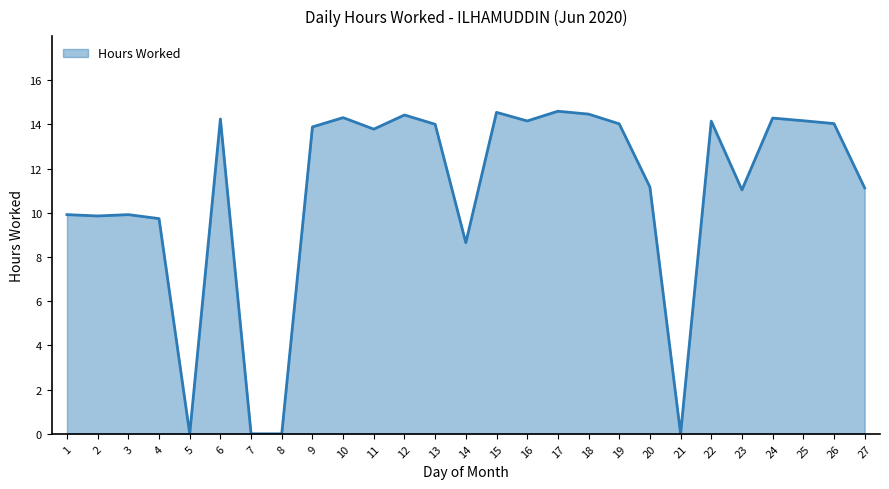

True or false: the data shows 12.8 at 14.

False